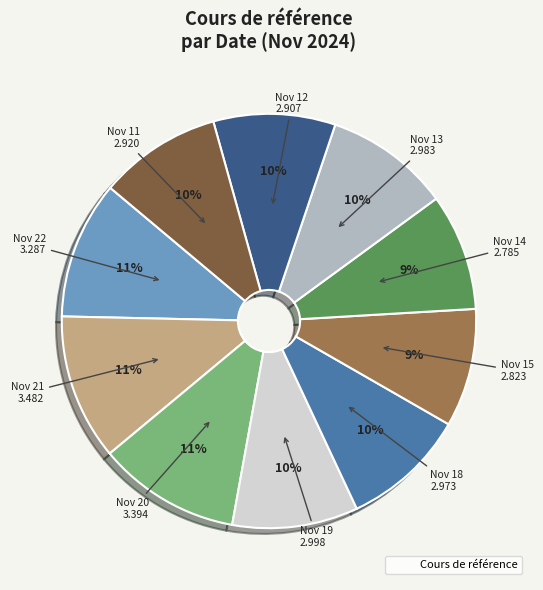

To the nearest percent, what is the average slice percentage?

10%